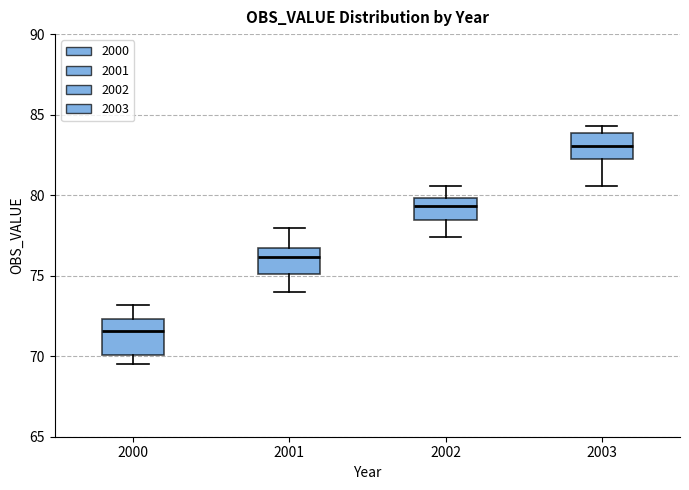

Reading left to right, transcribe this box plot: for each box, give where its median line is, the range the box spans, and where its two whiskers end, as read against the y-axis. The values are not printed on the chart, so give them approximately, as read against the axis.

2000: median 71.5, box 70.0 to 72.5, whiskers 69.5 to 73.0
2001: median 76.0, box 75.0 to 76.5, whiskers 74.0 to 78.0
2002: median 79.5, box 78.5 to 80.0, whiskers 77.5 to 80.5
2003: median 83.0, box 82.5 to 84.0, whiskers 80.5 to 84.5